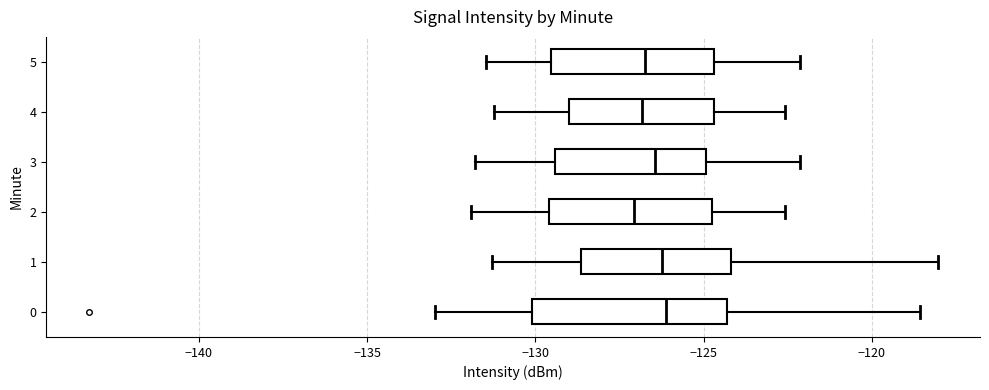

Where does the median line of the box at y = 5 sit on the x-axis? The values are not printed on the chart, so give them approximately, as read against the axis.

-126.5